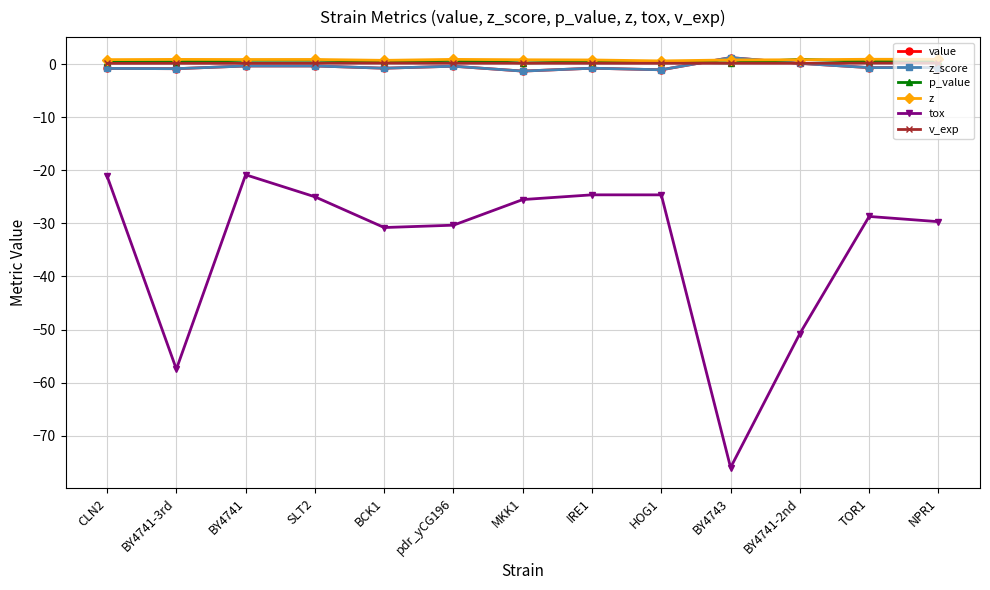

Is this an area chart (filled region under the line)?

No